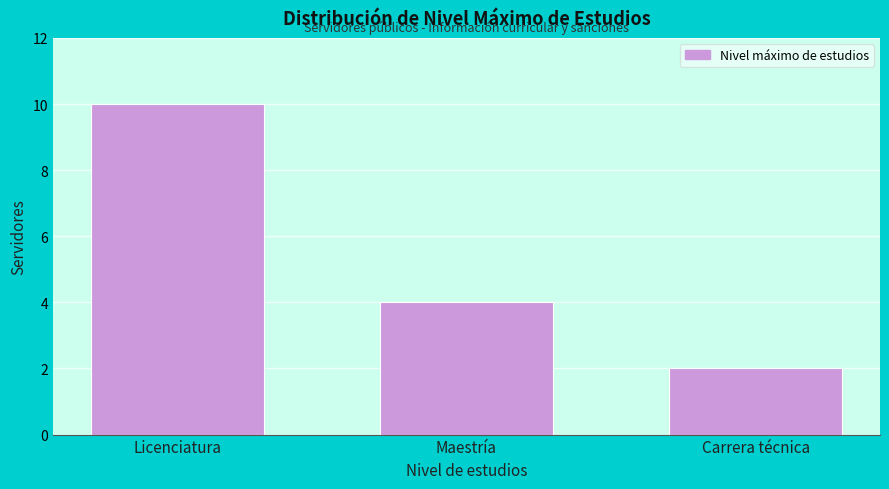

Reading left to right, what are all the values shown in this chart?

Licenciatura=10	Maestría=4	Carrera técnica=2